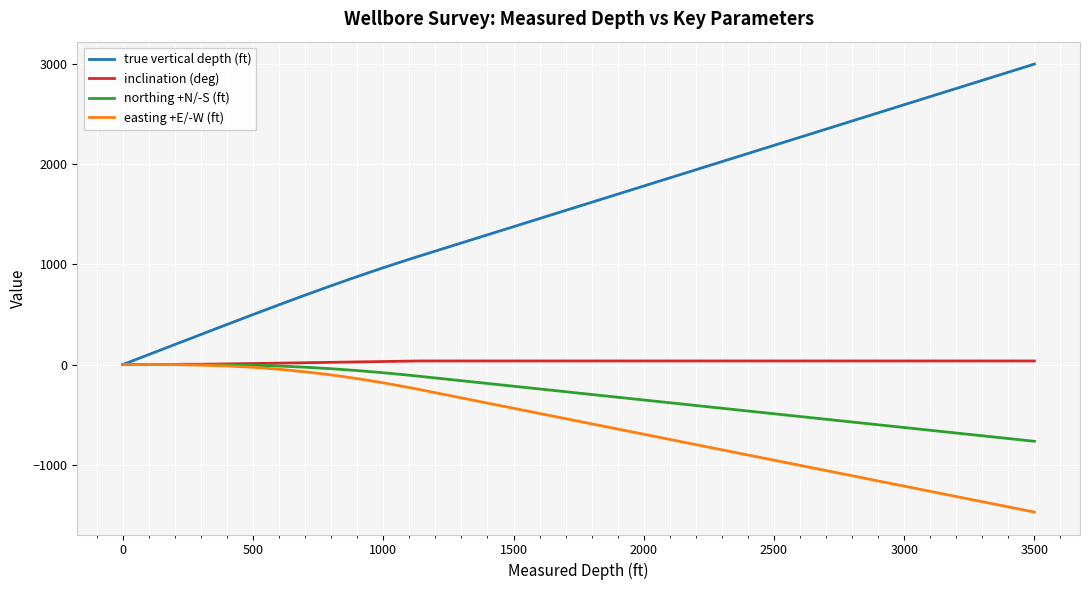

Which series has the widest spread of values?

true vertical depth (ft)